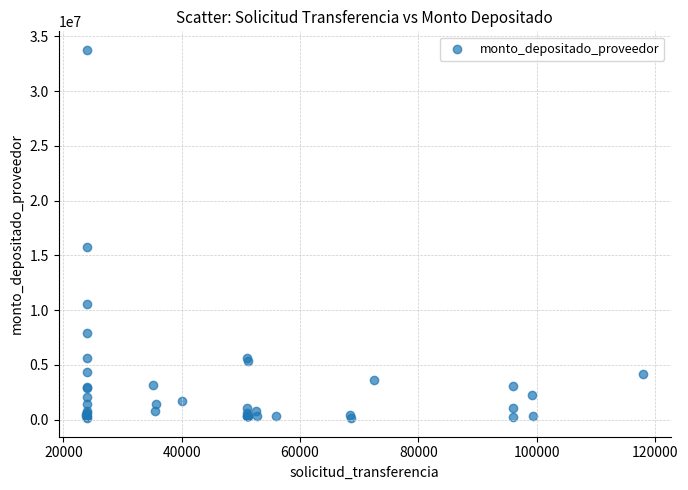

What Y value in the scatter plot is closest to 16939649?

15767863